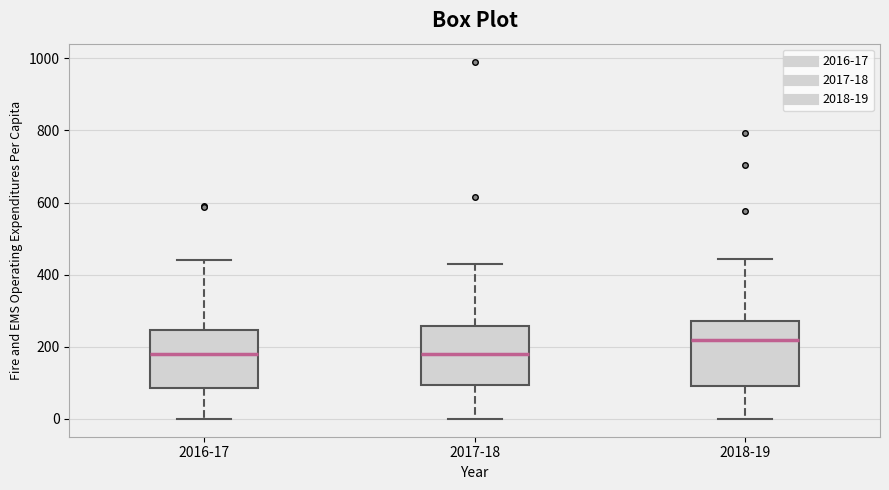

Reading left to right, read every box against the y-axis: the position of its median line, the range the box covers, and the ends of its whiskers. The values are not printed on the chart, so give them approximately, as read against the axis.

2016-17: median 180, box 80 to 240, whiskers 0 to 440
2017-18: median 180, box 100 to 260, whiskers 0 to 440
2018-19: median 220, box 80 to 280, whiskers 0 to 440